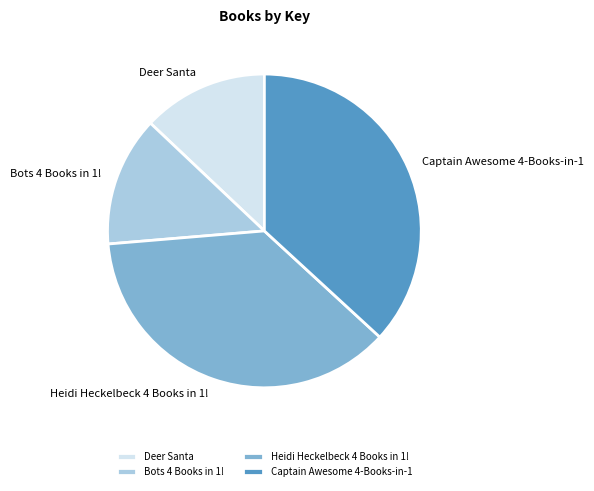

Approximately how many times larger is the value at Heidi Heckelbeck 4 Books in 1! compared to Bots 4 Books in 1!?

2.8